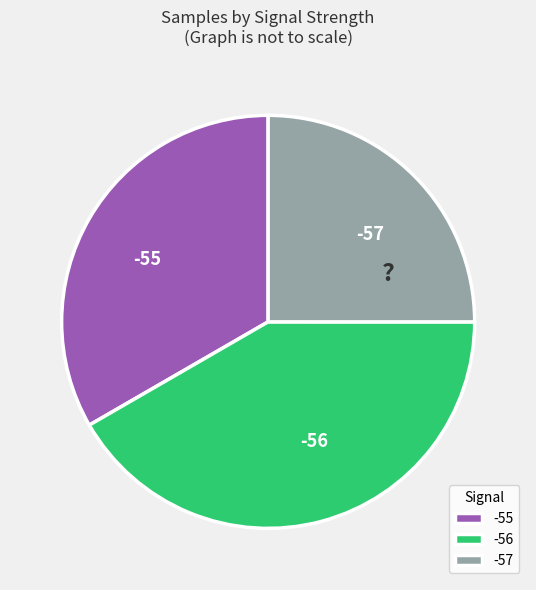

Does any single category account for the majority?

No